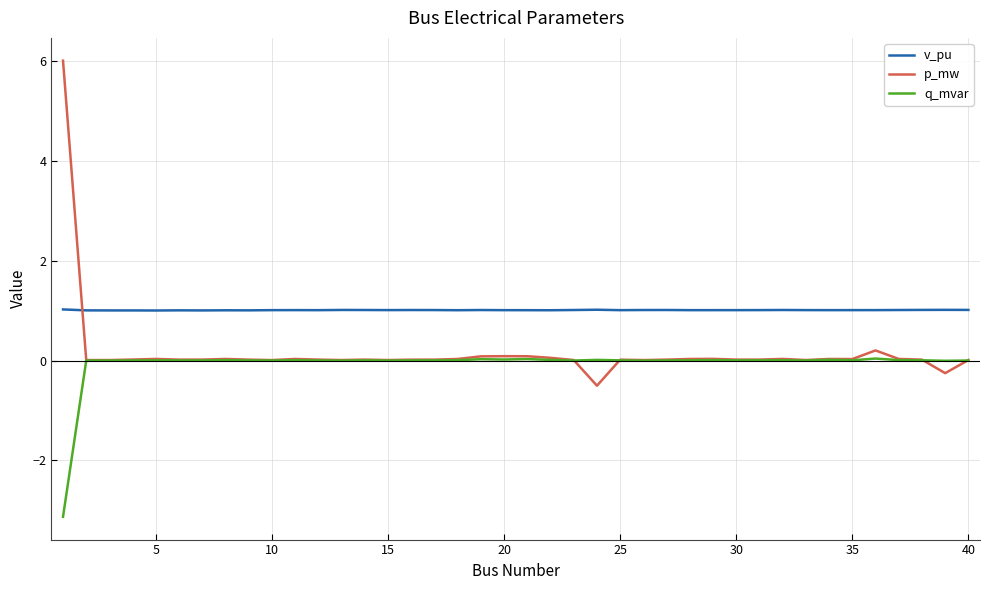

Rank the series by their maximum value, from lowest to highest.

q_mvar, v_pu, p_mw